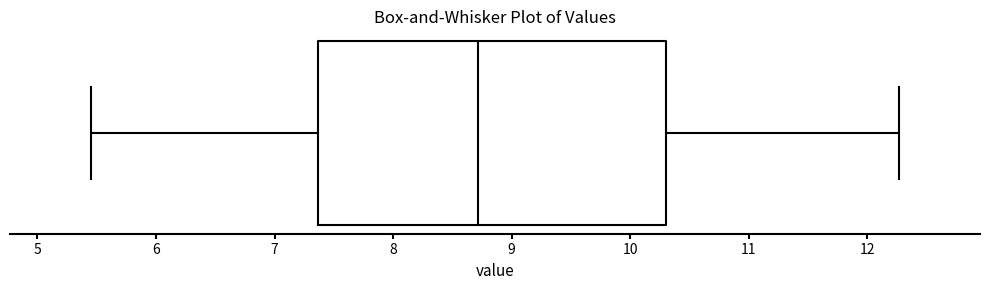

Transcribe this box plot: give where the median line is, the range the box spans, and where the two whiskers end, as read against the x-axis. The values are not printed on the chart, so give them approximately, as read against the axis.

median 8.7, box 7.4 to 10.3, whiskers 5.5 to 12.3